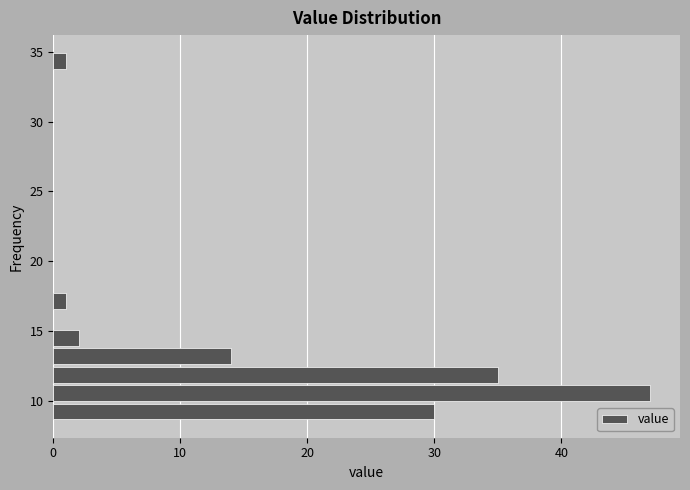

Around what value on the y-axis is the longest bar? Give the approximate position of its centre, as read against the axis.

10.5